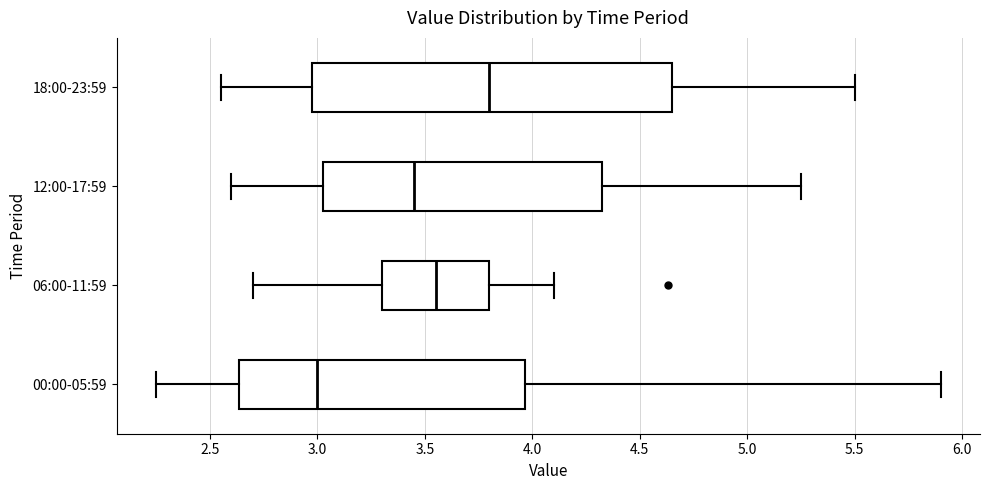

Reading bottom to top, read every box against the x-axis: the position of its median line, the range the box covers, and the ends of its whiskers. The values are not printed on the chart, so give them approximately, as read against the axis.

00:00-05:59: median 3.00, box 2.65 to 3.95, whiskers 2.25 to 5.90
06:00-11:59: median 3.55, box 3.30 to 3.80, whiskers 2.70 to 4.10
12:00-17:59: median 3.45, box 3.05 to 4.35, whiskers 2.60 to 5.25
18:00-23:59: median 3.80, box 3.00 to 4.65, whiskers 2.55 to 5.50